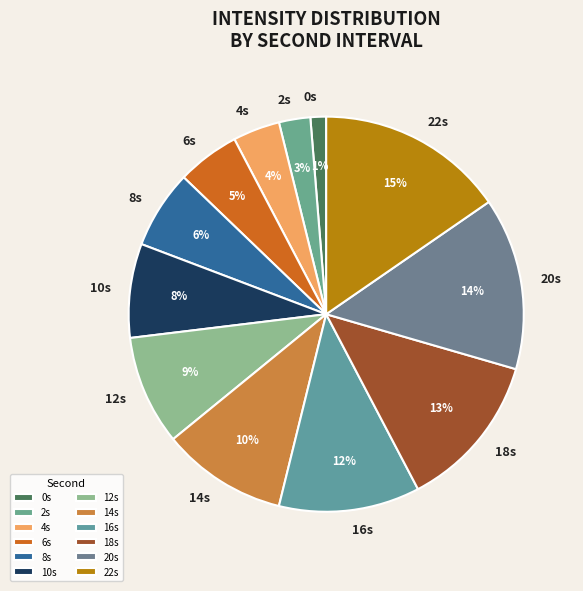

Is it true that 16s is 12% of the pie?

True